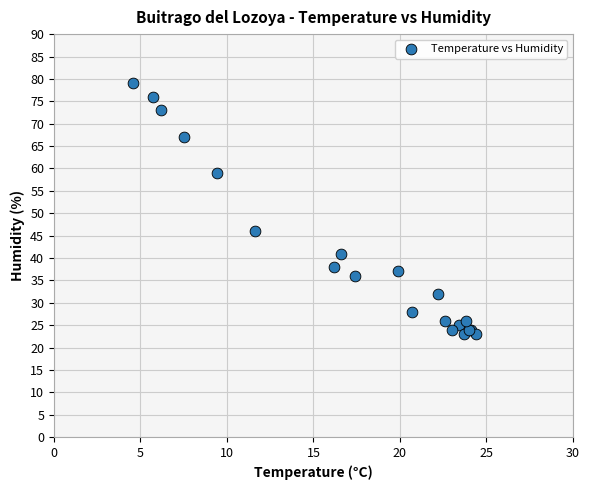

What Y value in the scatter plot is closest to 51?

46